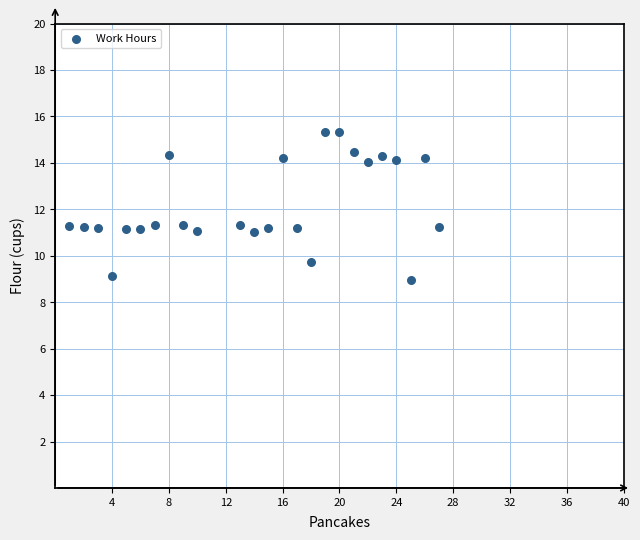

What is the range of X values (max minus min)?

26.0